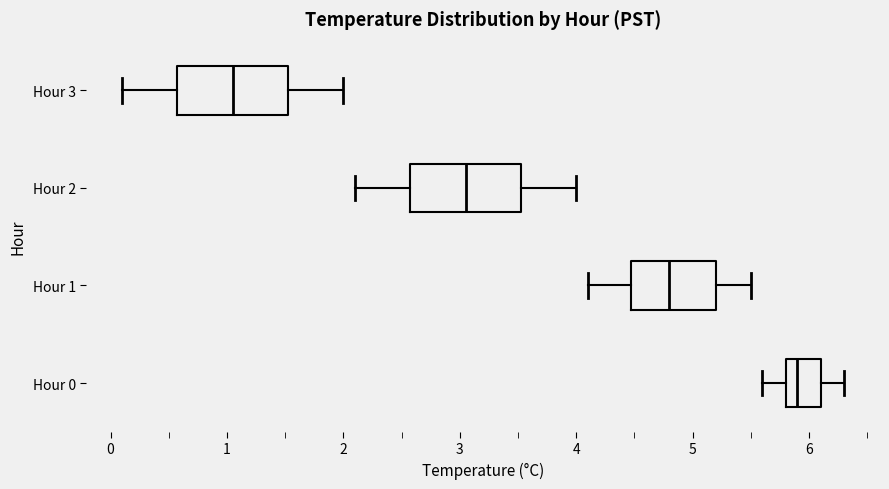

Where is the left edge of the box for Hour 3 on the x-axis? The values are not printed on the chart, so give them approximately, as read against the axis.

0.6